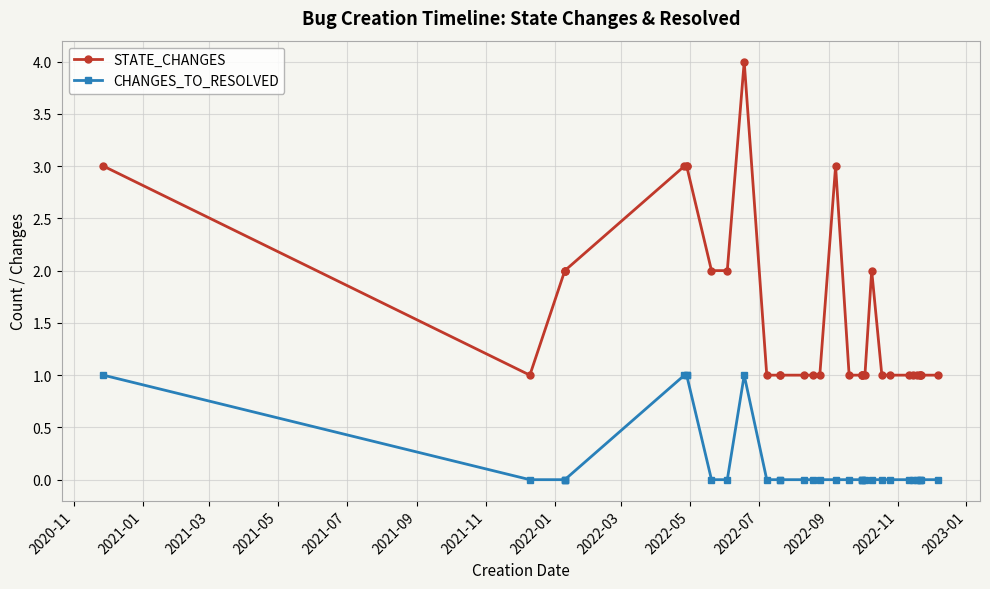

In STATE_CHANGES, how many points are higher than both neighbors (excluding endpoints)?

3